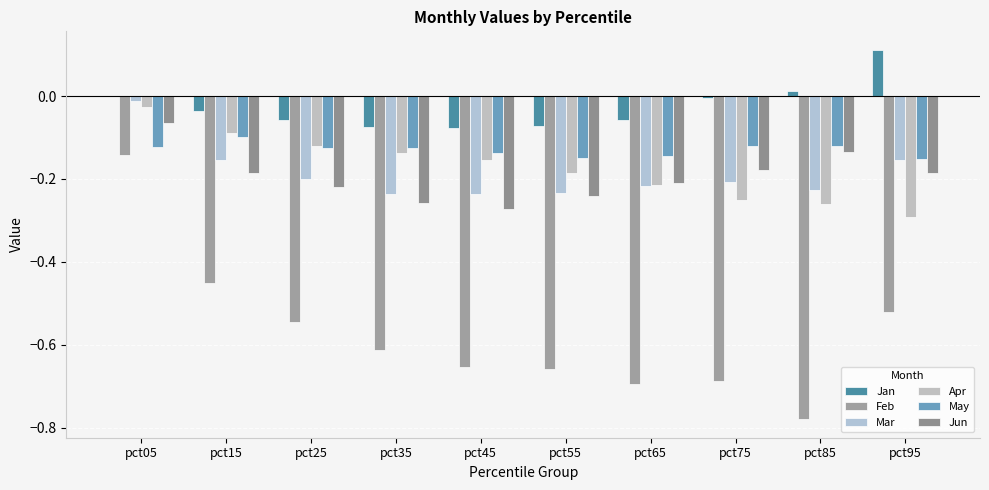

Between pct85 and pct55, which is larger?

pct85